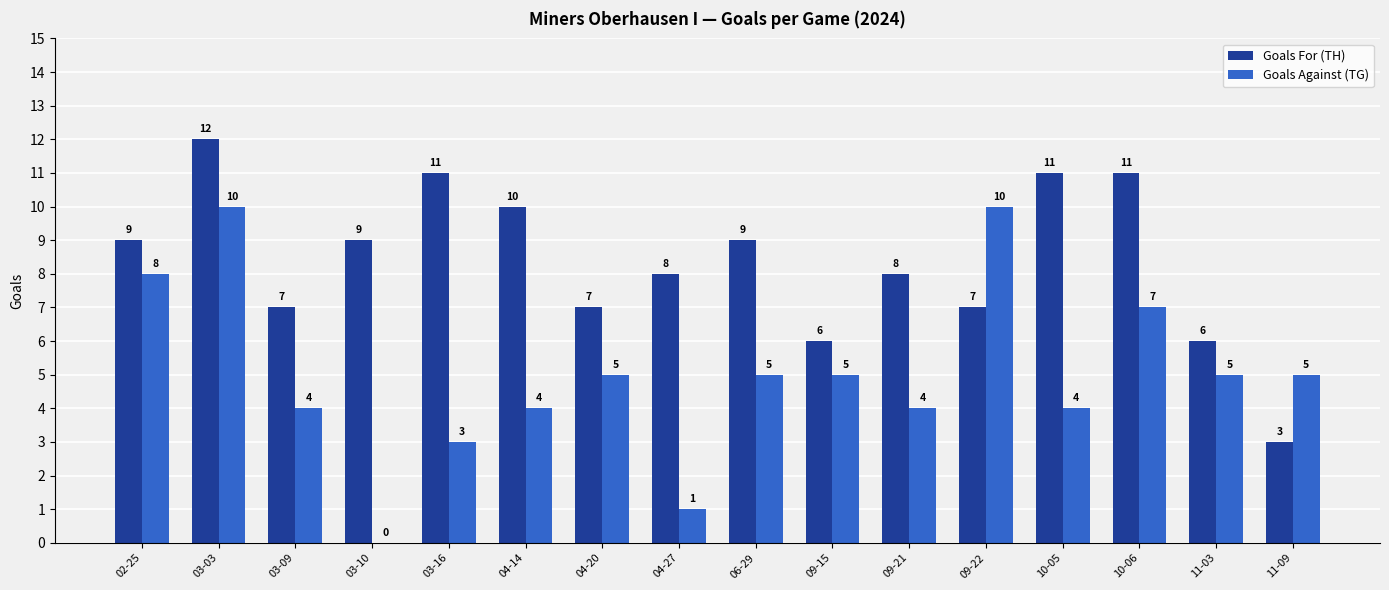

How many data points does each series have?

16